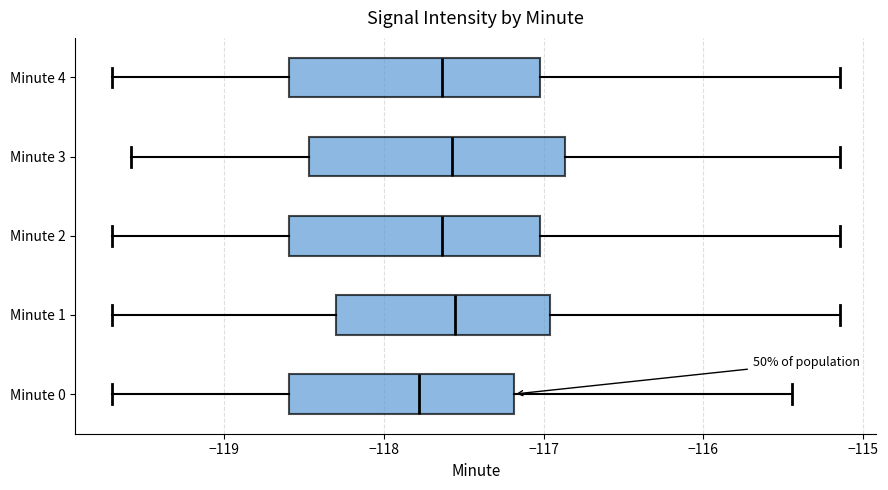

Reading bottom to top, transcribe this box plot: for each box, give where its median line is, the range the box spans, and where its two whiskers end, as read against the x-axis. The values are not printed on the chart, so give them approximately, as read against the axis.

Minute 0: median -117.8, box -118.6 to -117.2, whiskers -119.7 to -115.4
Minute 1: median -117.6, box -118.3 to -117.0, whiskers -119.7 to -115.1
Minute 2: median -117.6, box -118.6 to -117.0, whiskers -119.7 to -115.1
Minute 3: median -117.6, box -118.5 to -116.9, whiskers -119.6 to -115.1
Minute 4: median -117.6, box -118.6 to -117.0, whiskers -119.7 to -115.1